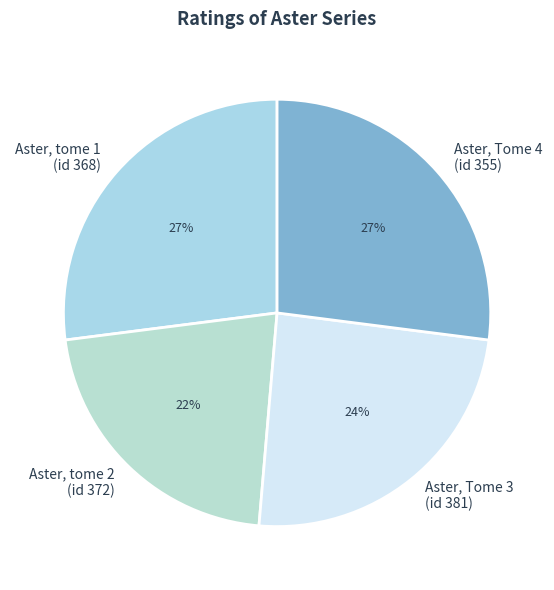

What is the ratio of the value at Aster, tome 2 (id 372) to the value at Aster, Tome 4 (id 355)?

0.8